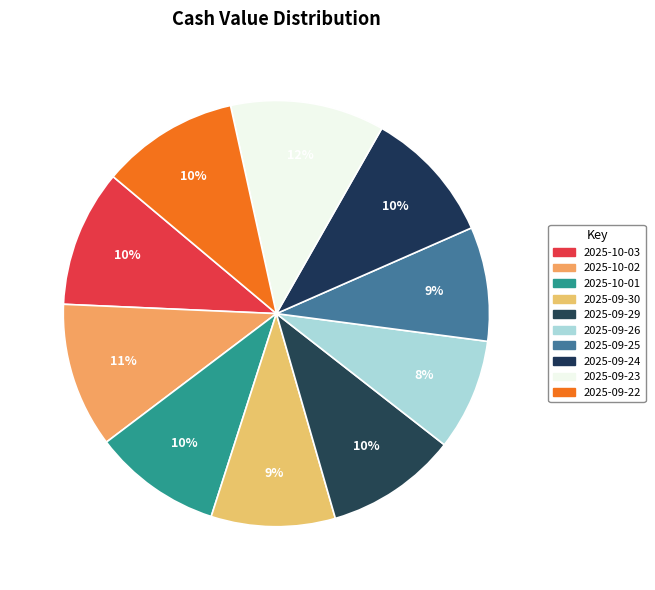

Count the number of slices in the pie.

10